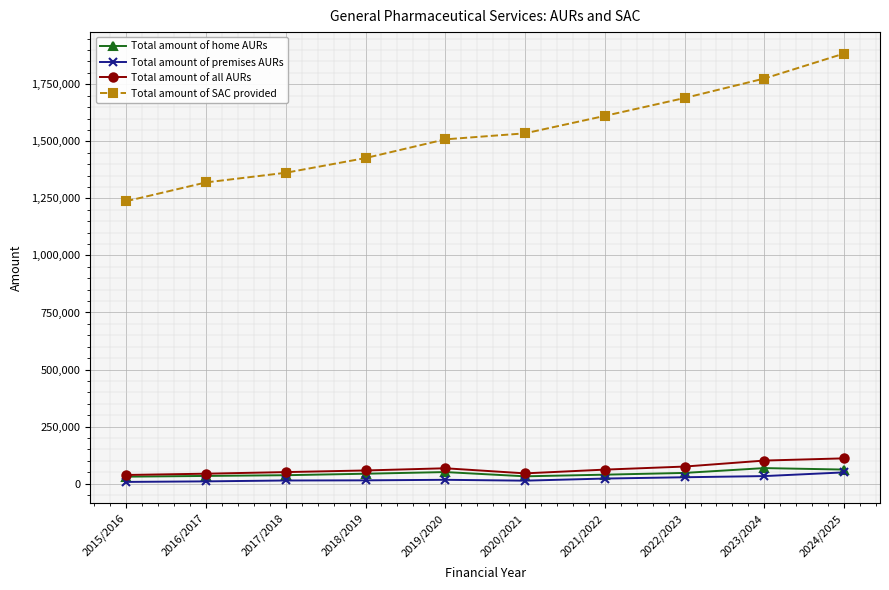

Is the value of Total amount of premises AURs at 2019/2020 greater than the value of Total amount of SAC provided at 2018/2019?

No